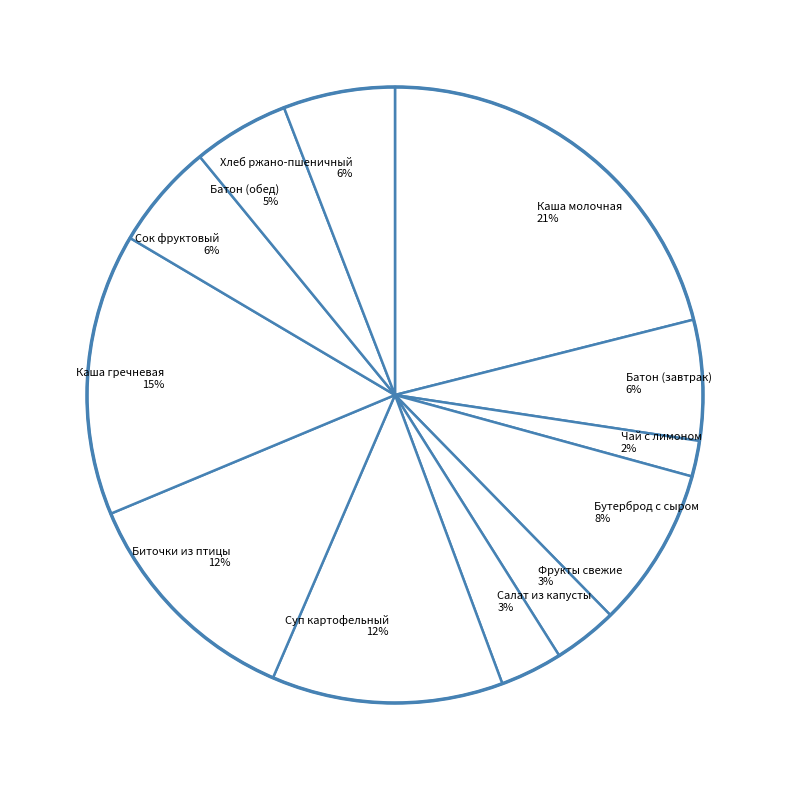

Combined, do Суп картофельный 12% and Фрукты свежие 3% account for over 50%?

No